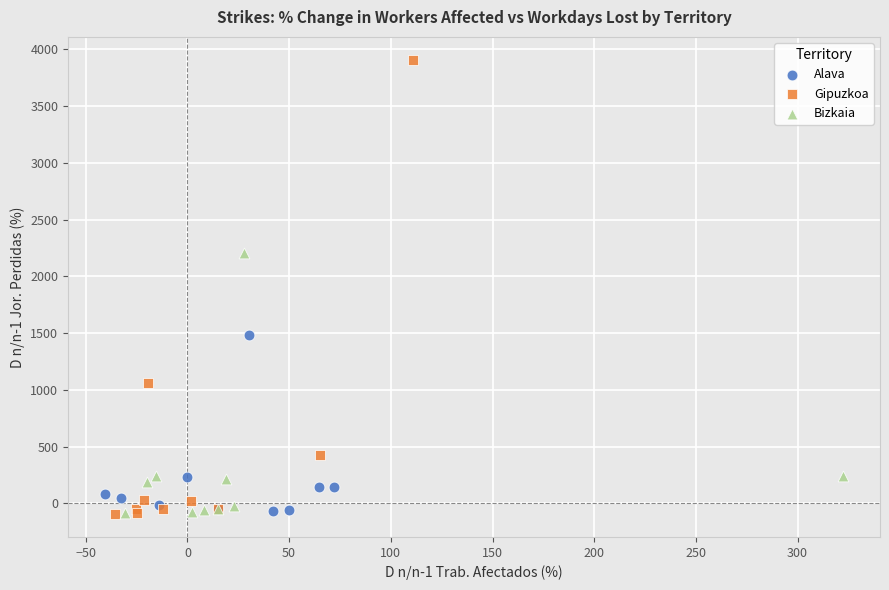

What are all the series names shown in the legend?

Alava, Gipuzkoa, Bizkaia